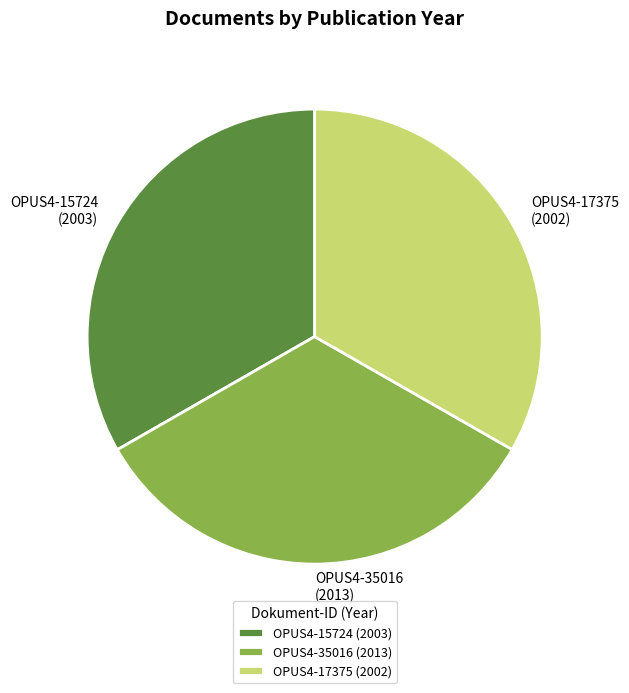

Is there a majority slice in this chart?

No